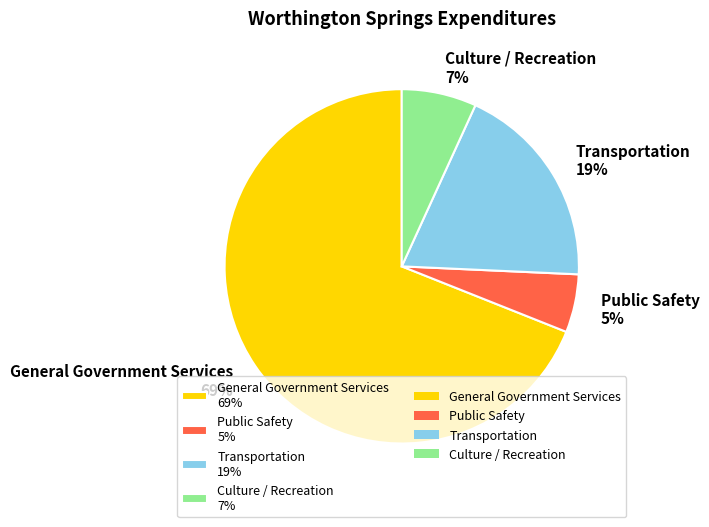

How many slices are in this pie chart?

4